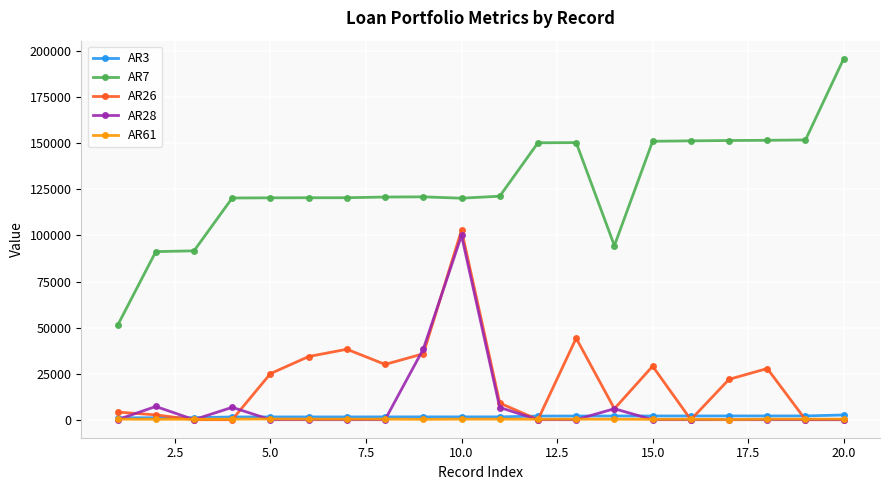

At how many categories does at least one series exceed 79343?

19